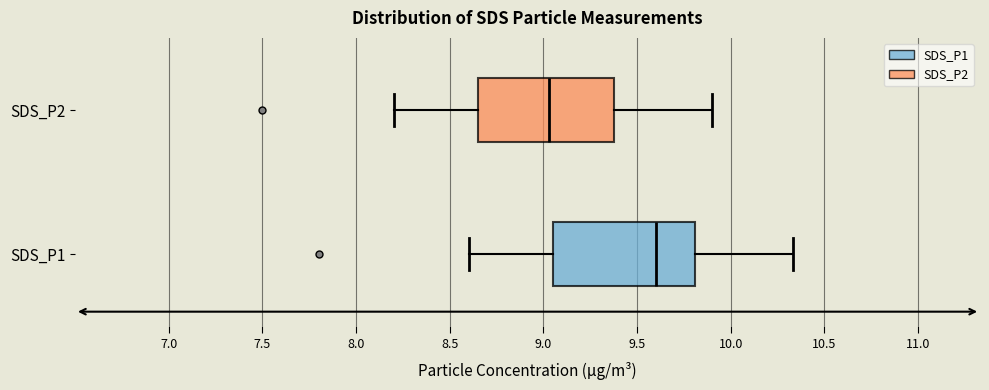

Where is the right edge of the box for SDS_P1 on the x-axis? The values are not printed on the chart, so give them approximately, as read against the axis.

9.80